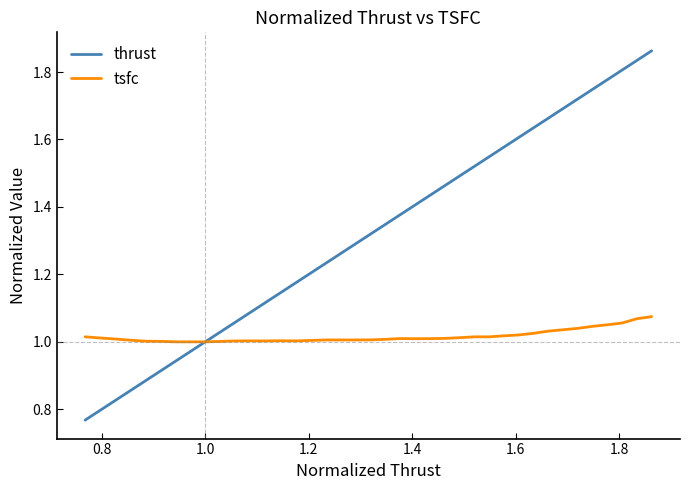

Does the chart display data point markers on the line(s)?

No